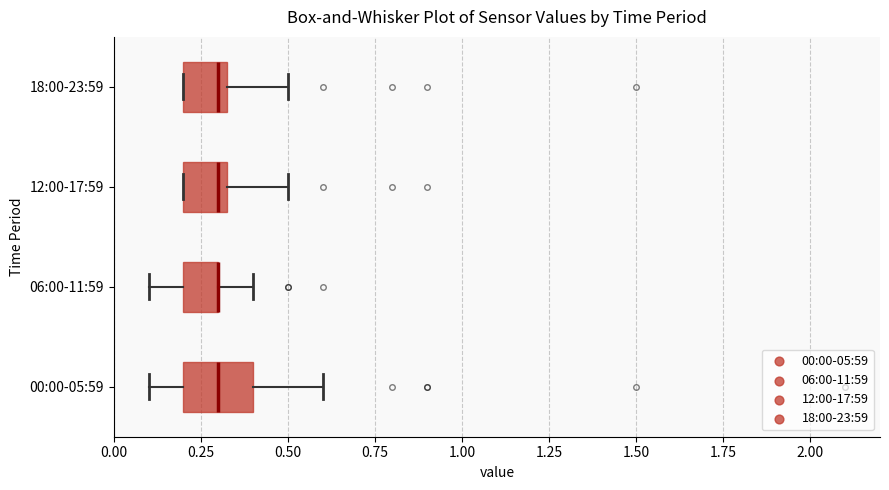

Where is the right edge of the box for 12:00-17:59 on the x-axis? The values are not printed on the chart, so give them approximately, as read against the axis.

0.35